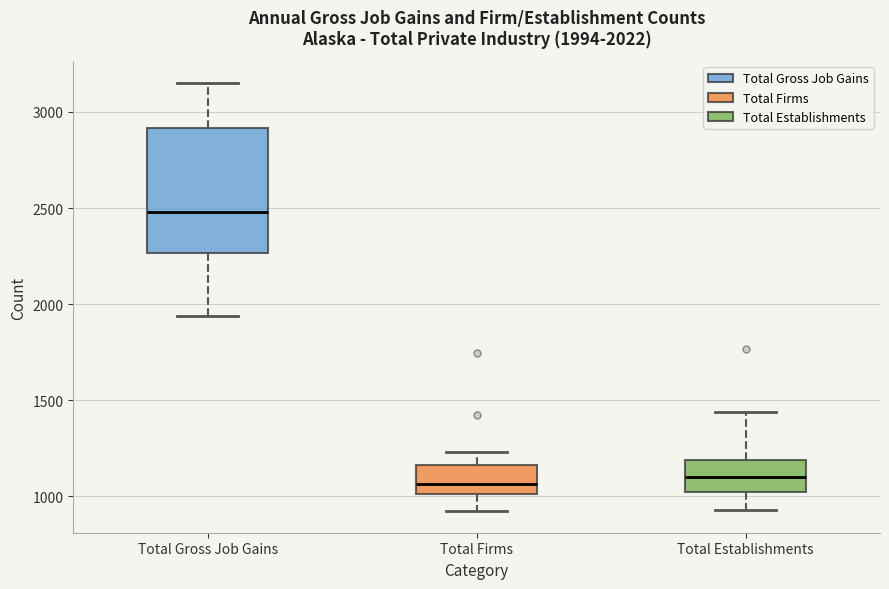

Which box's median line is the highest?

Total Gross Job Gains